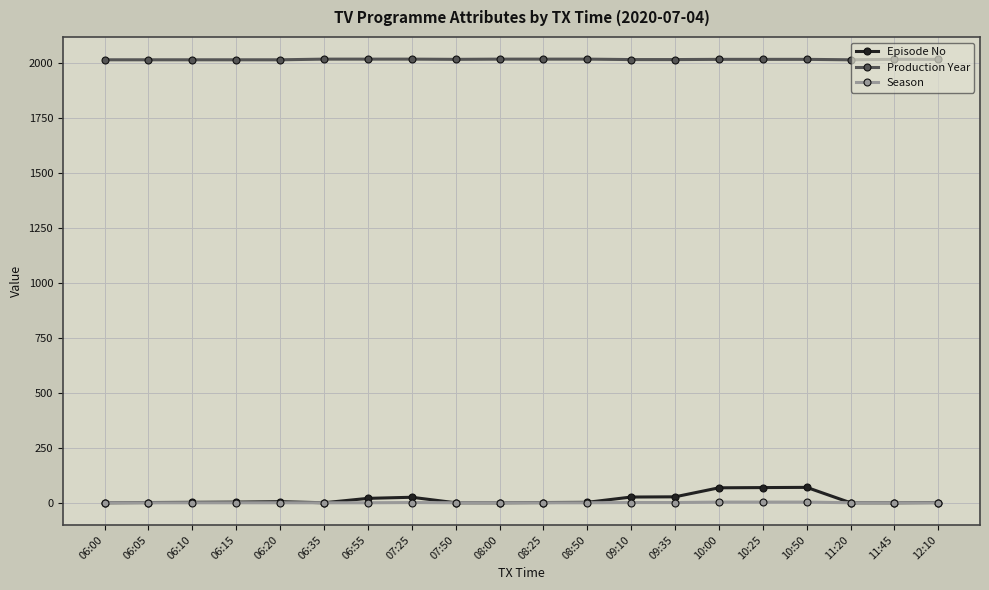

How many values in the Season series exceed 1?

6